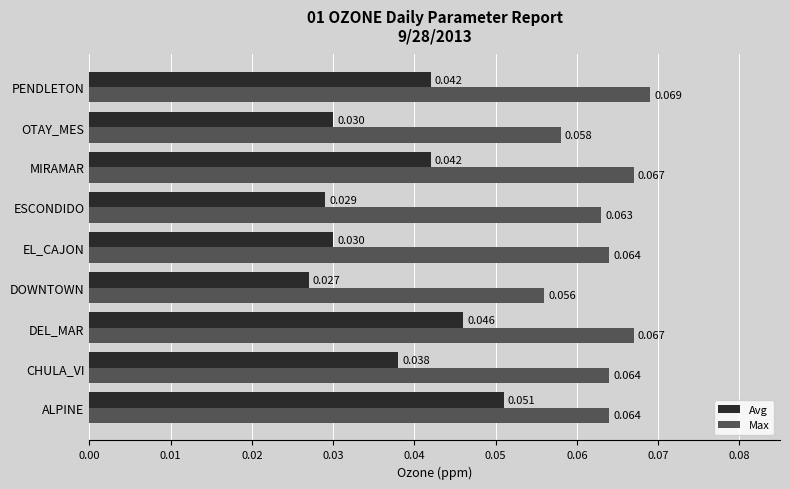

Which series has the largest range (max minus min)?

Avg